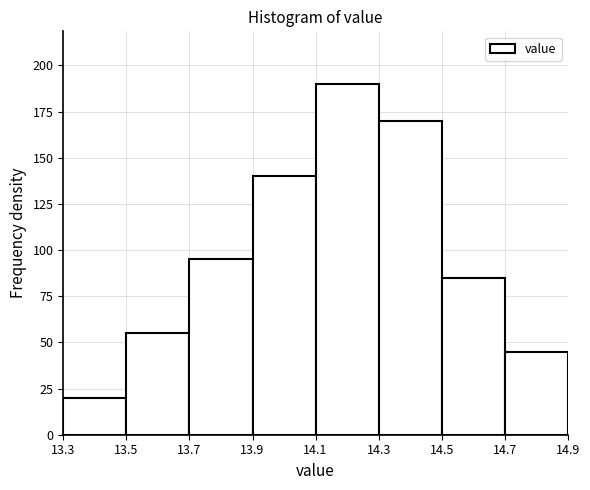

Over which range of the x-axis is the bar tallest?

14.1 to 14.3